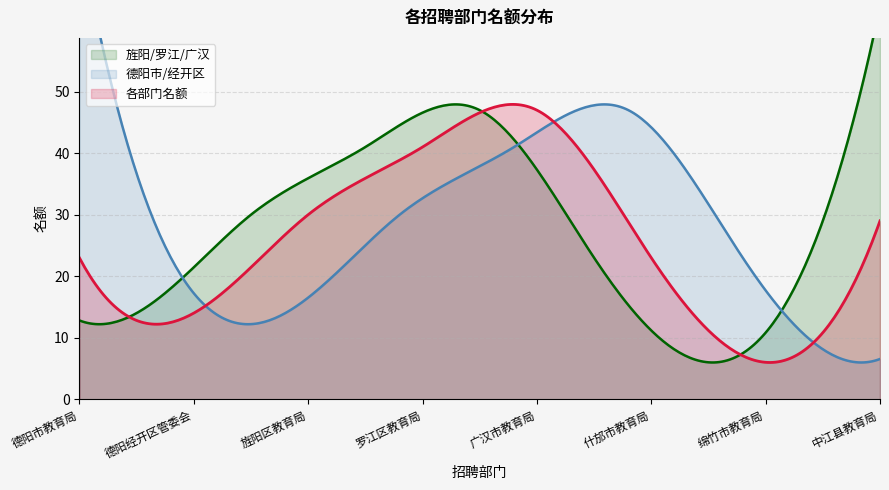

What is the minimum value for 各部门名额?

6.0